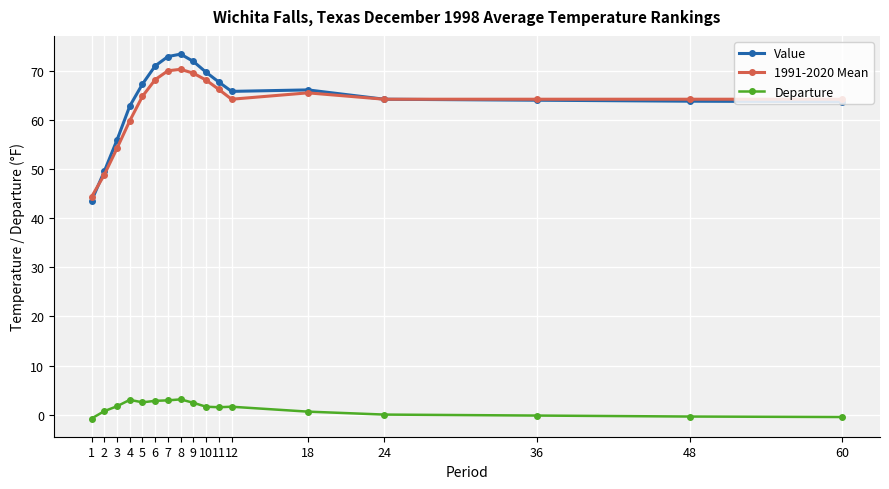

Where does the Value series first go above 65?

5